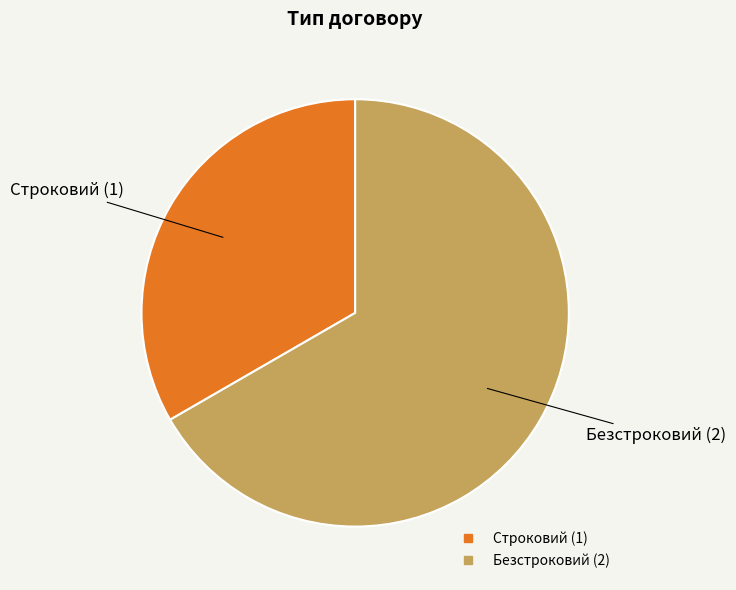

Which category has the smallest portion of the pie?

Строковий